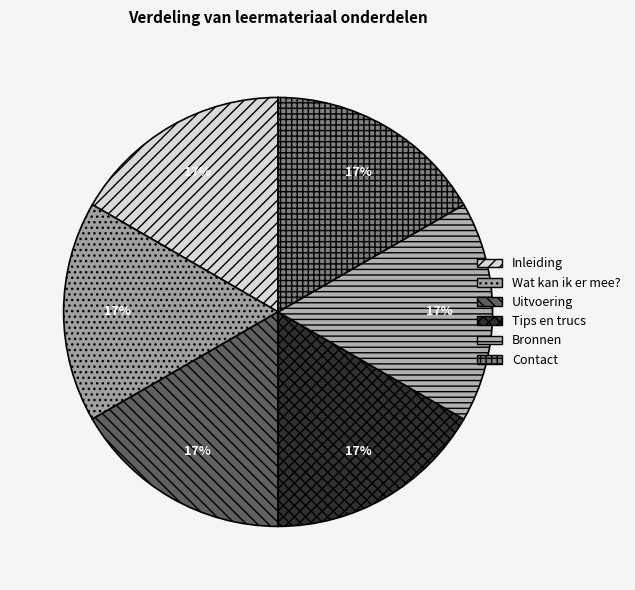

Count the number of slices in the pie.

6